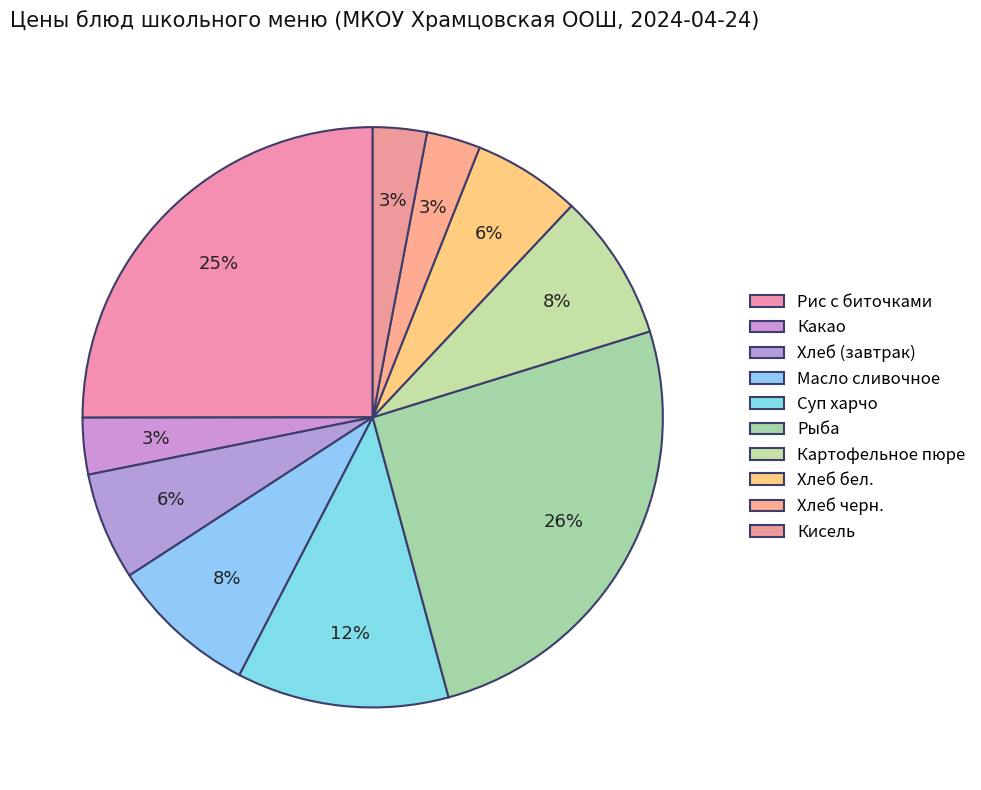

To the nearest percent, what percentage of the pie is Рыба?

26%